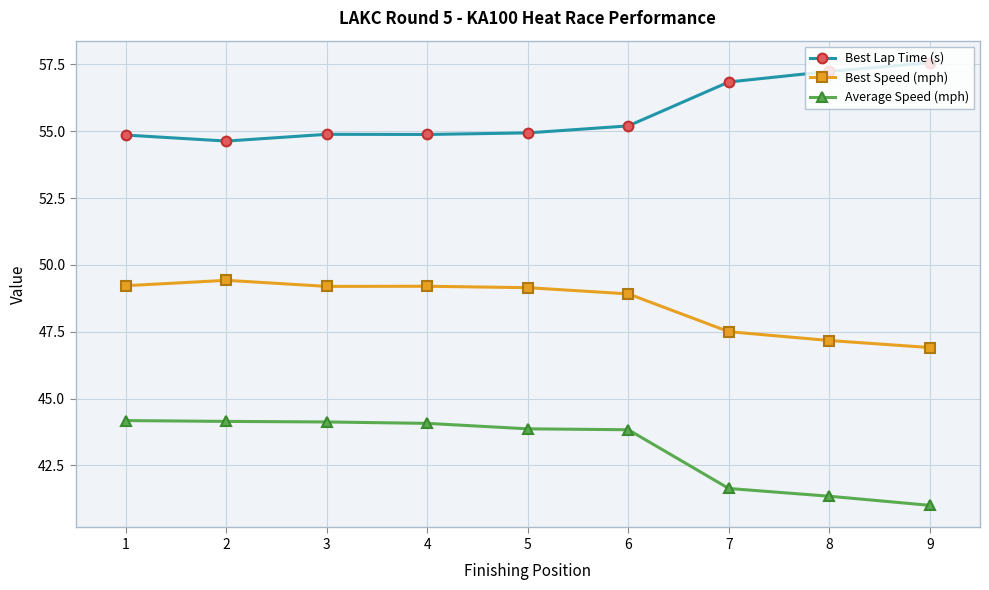

At which label does Best Speed (mph) first exceed 49?

1